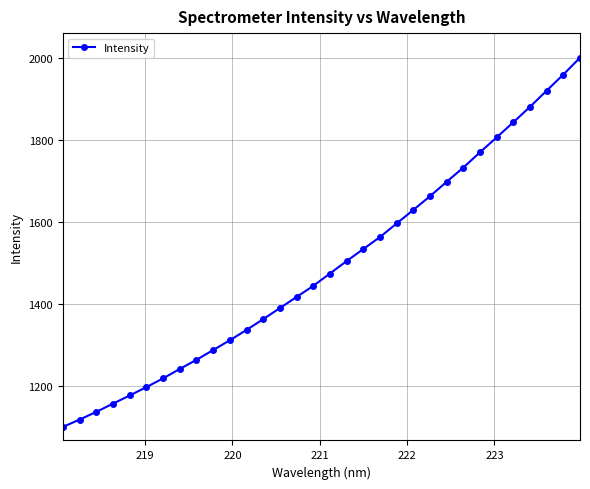

What is the greatest value displayed?

2001.7